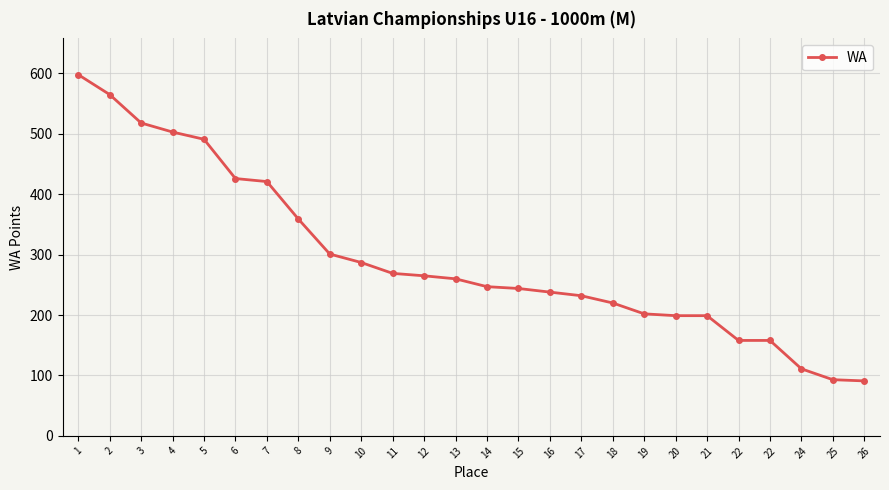

What is the ratio of the value at 22 to the value at 26?

1.7